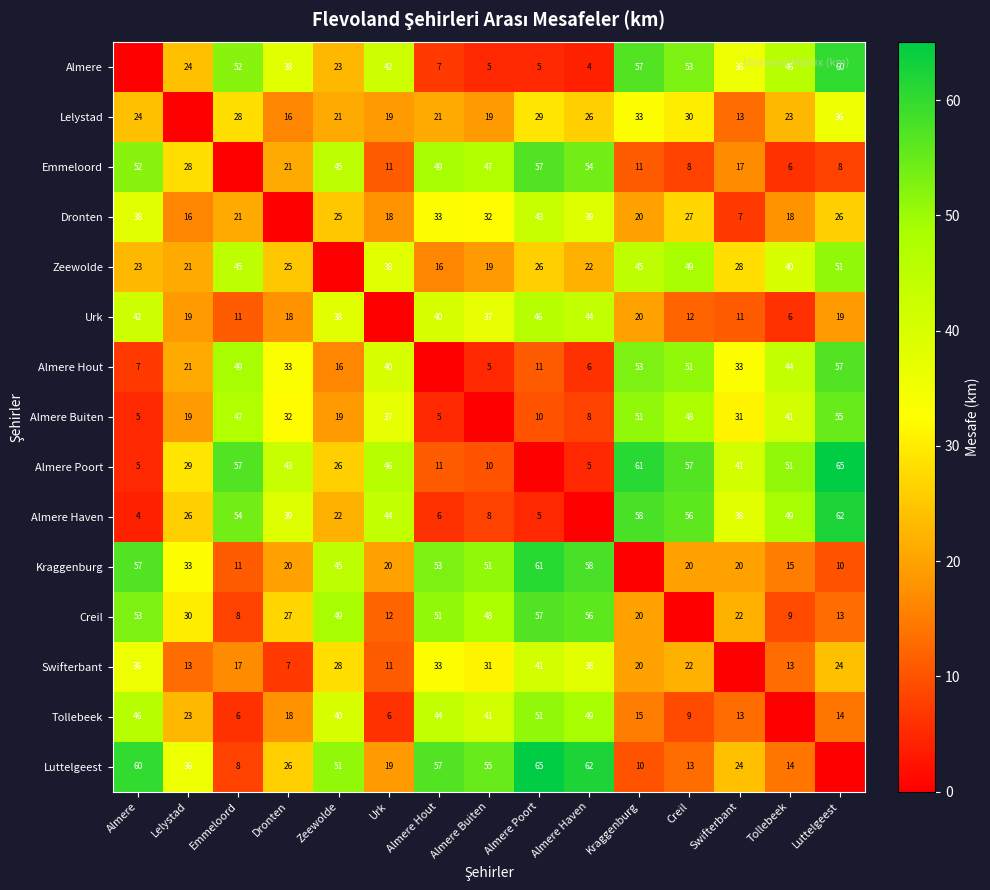

Count the number of categories in the chart.

15